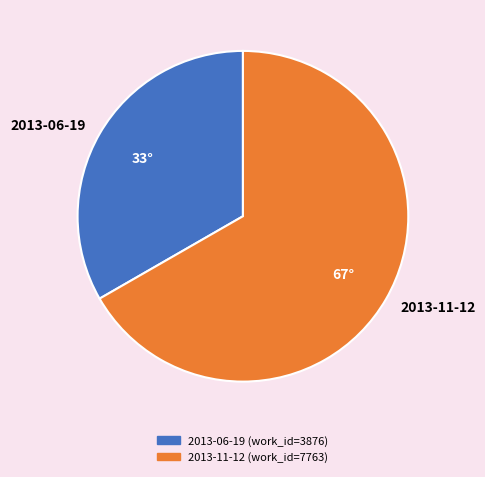

Between 2013-06-19 and 2013-11-12, which is larger?

2013-11-12